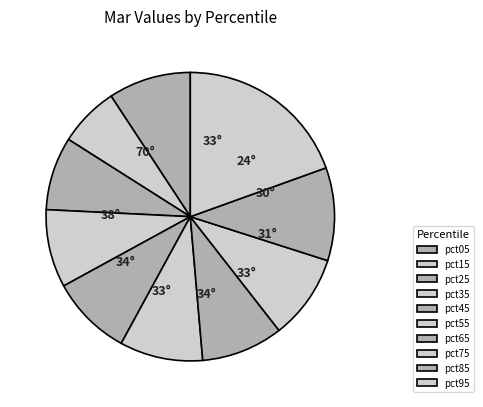

The pct15 slice represents 7% of the pie. True or false?

True